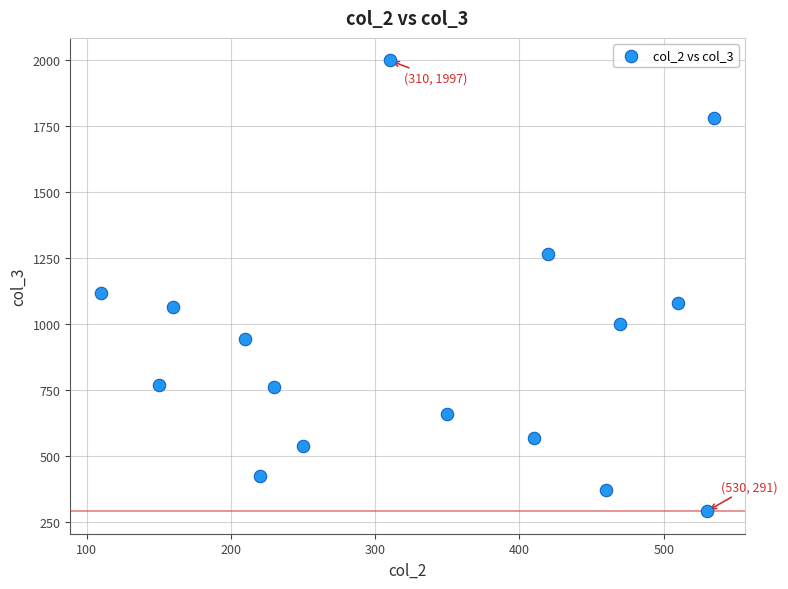

What Y value in the scatter plot is closest to 1144?

1116